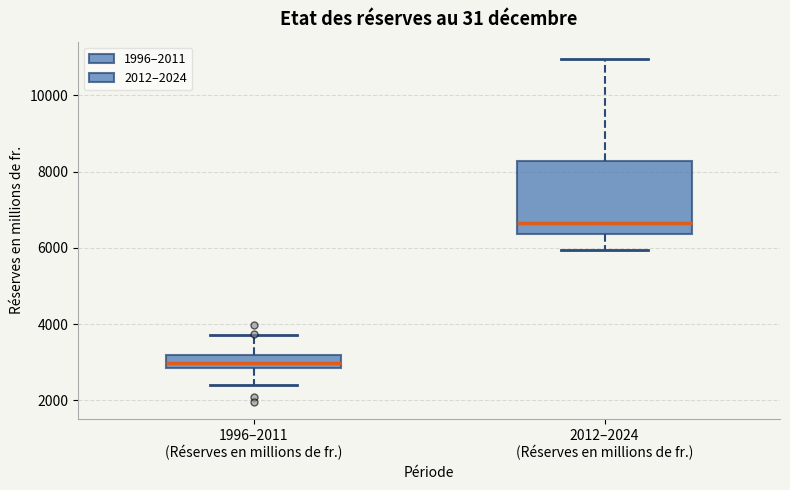

Comparing the boxes themselves (not the whiskers), which one is the tallest?

2012–2024 (Réserves en millions de fr.)